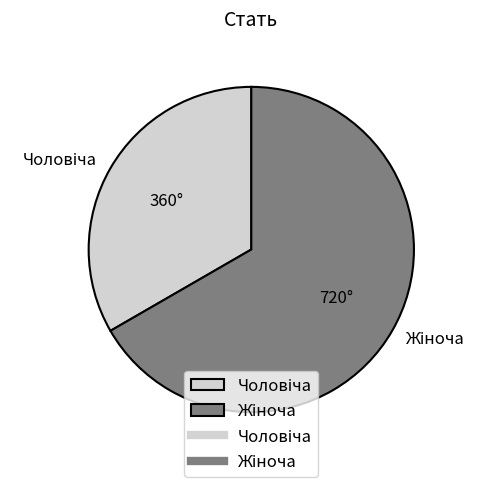

Is it true that Жіноча is 67% of the pie?

True